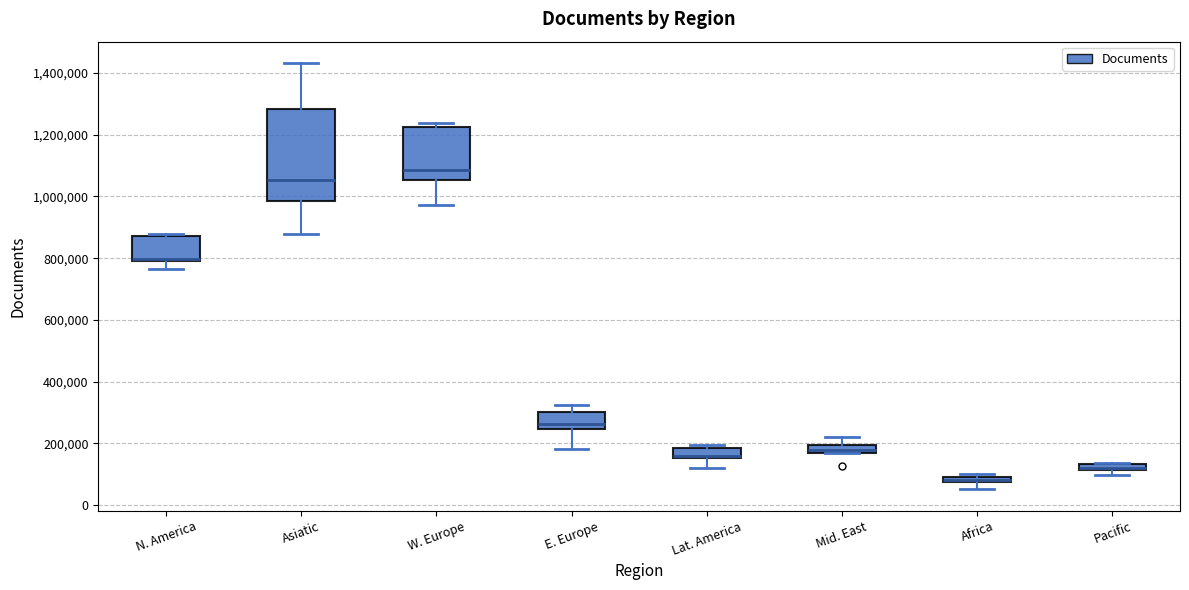

Which box is the tallest, from its lower edge to its upper edge?

Asiatic